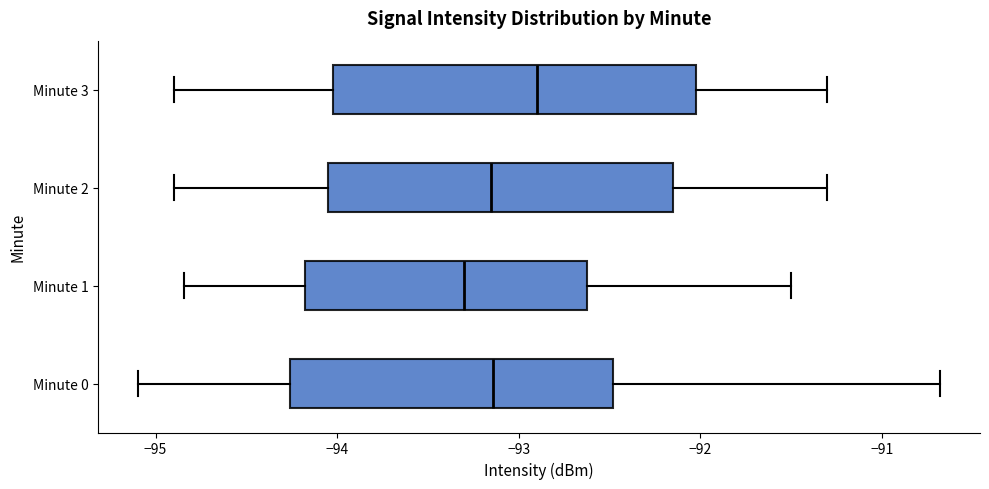

Where does the right whisker of the box for Minute 1 end on the x-axis? The values are not printed on the chart, so give them approximately, as read against the axis.

-91.5